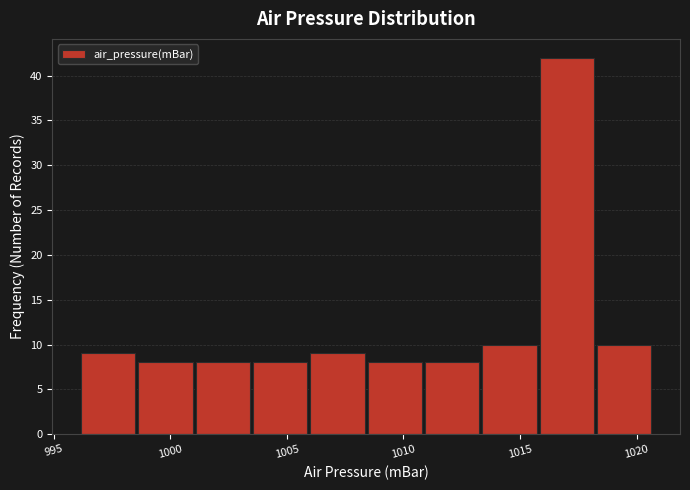

Reading left to right, transcribe this chart: for each bar, give the range it covers on the x-axis and its height. Neither the bar edges nor the heights are printed on the chart, so give them approximately, as read against the axes.

996.0 to 998.5: 9
998.5 to 1001.0: 8
1001.0 to 1003.5: 8
1003.5 to 1006.0: 8
1006.0 to 1008.5: 9
1008.5 to 1011.0: 8
1011.0 to 1013.5: 8
1013.5 to 1016.0: 10
1016.0 to 1018.0: 42
1018.0 to 1020.5: 10